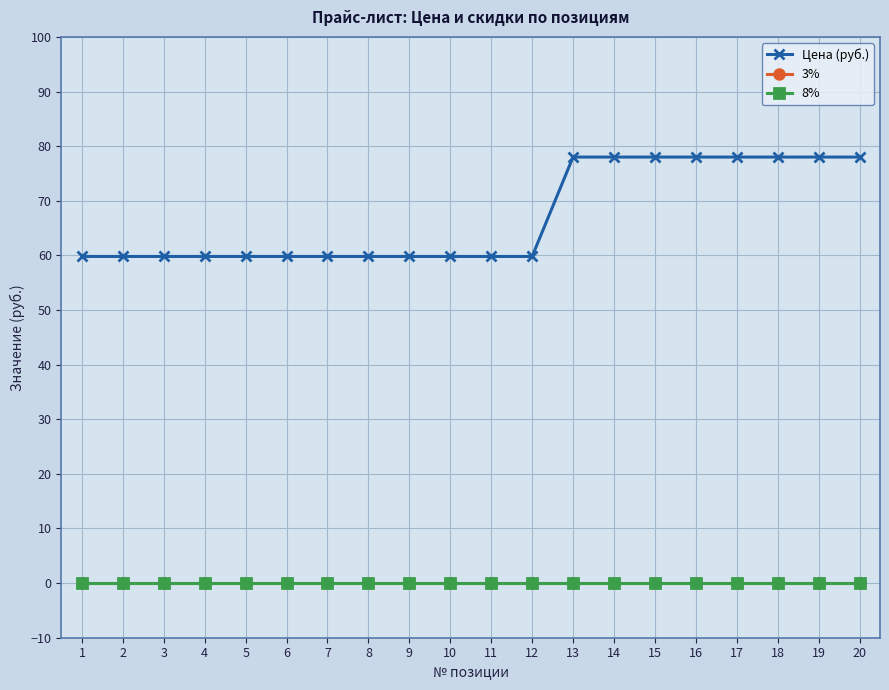

List the series in order of their peak value, lowest first.

3%, 8%, Цена (руб.)